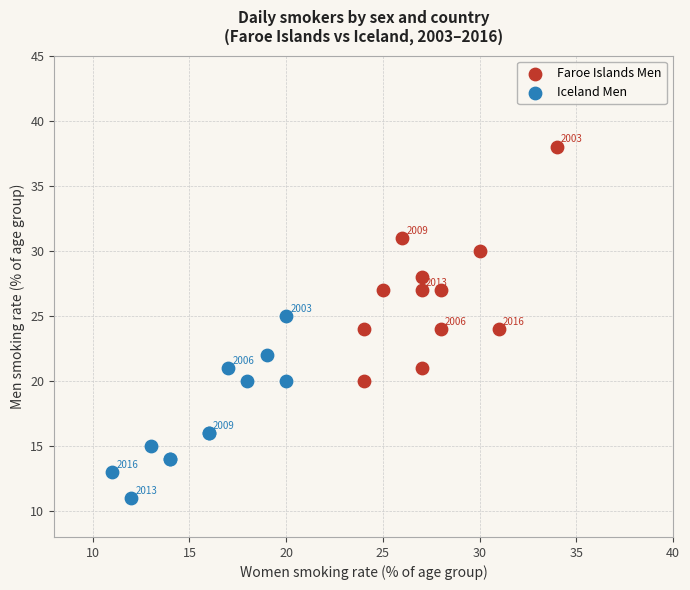

Which series has the widest spread of Y values?

Faroe Islands Men